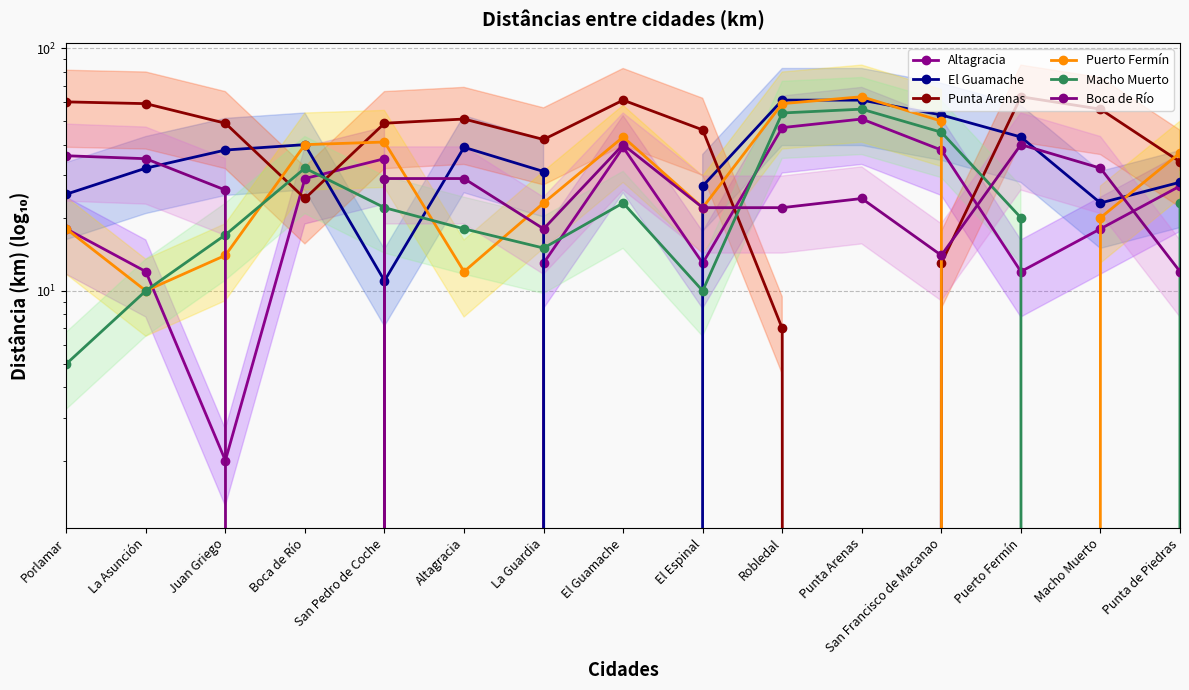

Which series changed the most between Boca de Río and Robledal?

Macho Muerto